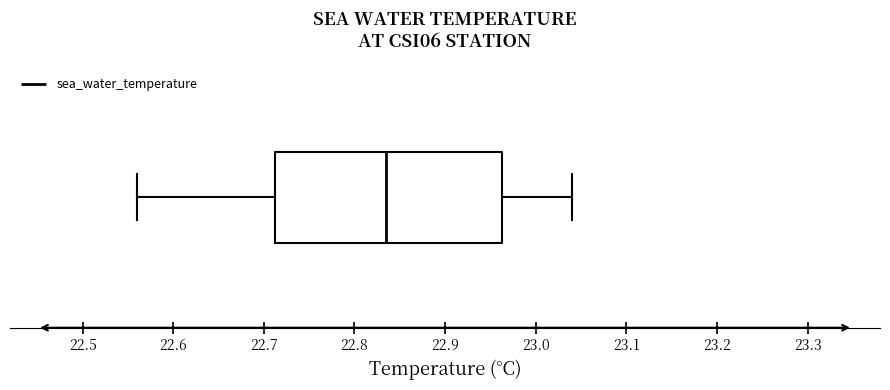

Where does the median line of the box sit on the x-axis? The values are not printed on the chart, so give them approximately, as read against the axis.

22.84